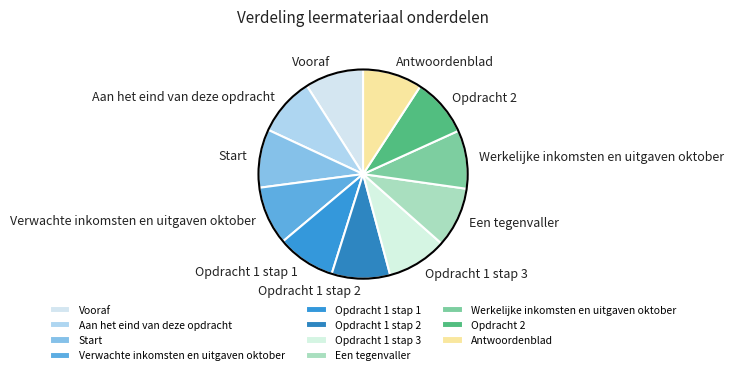

The Antwoordenblad slice represents 9% of the pie. True or false?

True